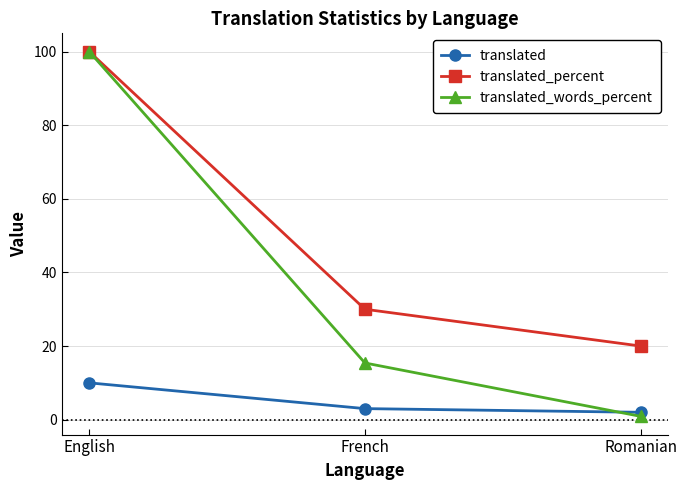

List the labels in order of translated_words_percent value, largest first.

English, French, Romanian